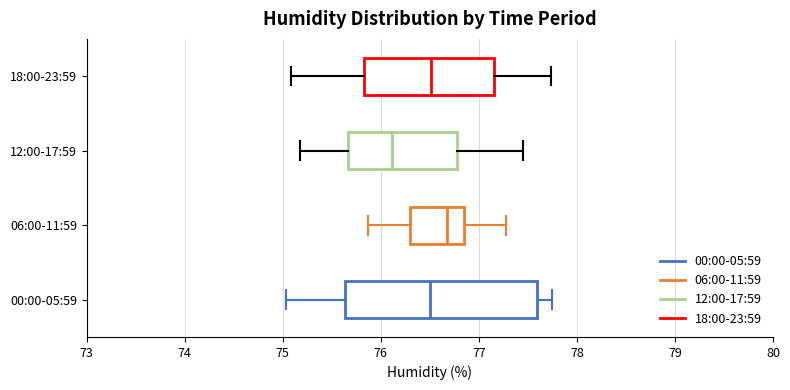

Which box has the furthest to the left median line?

12:00-17:59